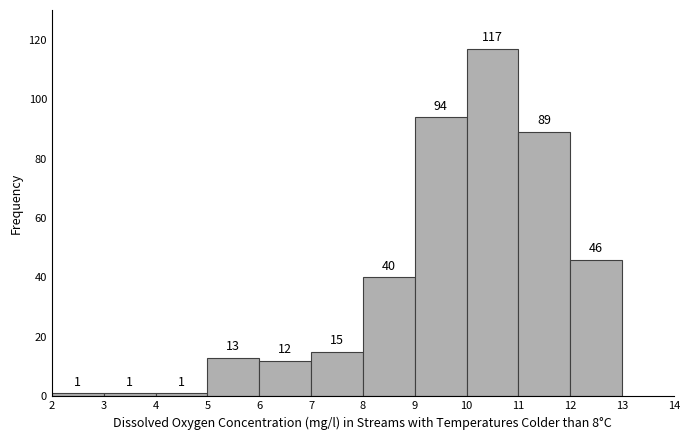

Reading left to right, list every bar in this chart as the range it spans on the x-axis followed by its height.

2 to 3: 1
3 to 4: 1
4 to 5: 1
5 to 6: 13
6 to 7: 12
7 to 8: 15
8 to 9: 40
9 to 10: 94
10 to 11: 117
11 to 12: 89
12 to 13: 46